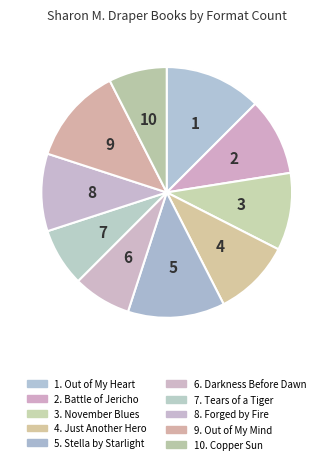

What is the largest slice in the pie chart?

Out of My Heart